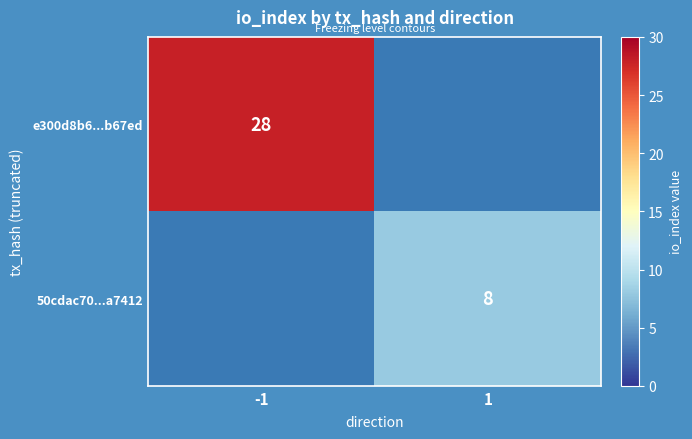

True or false: e300d8b6...b67ed has a value of 49 at -1.

False